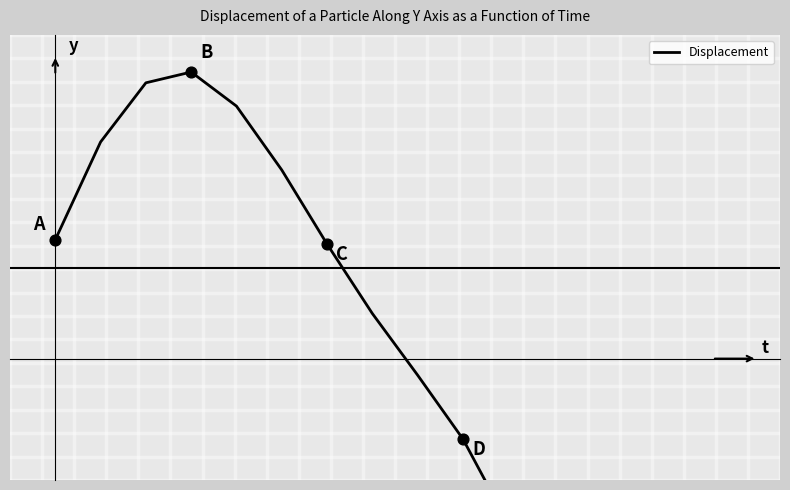

Which has a higher value, 3 or 6?

3